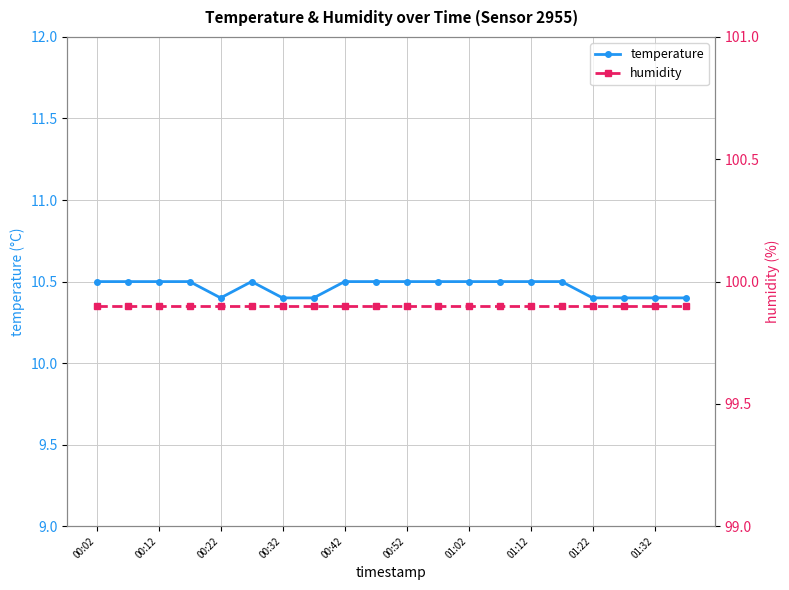

List the series in order of their peak value, highest first.

humidity, temperature